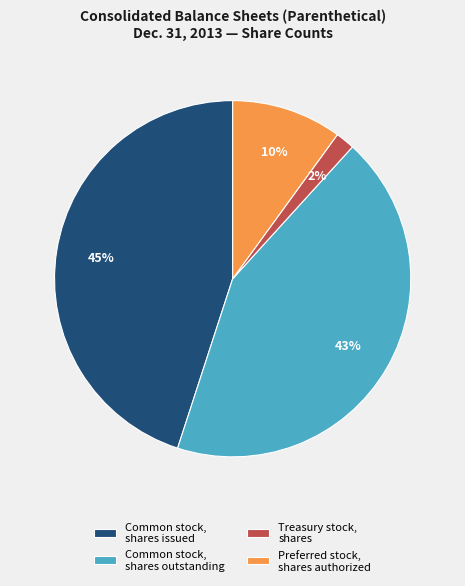

What percentage is the Common stock, shares outstanding slice, to the nearest percent?

43%